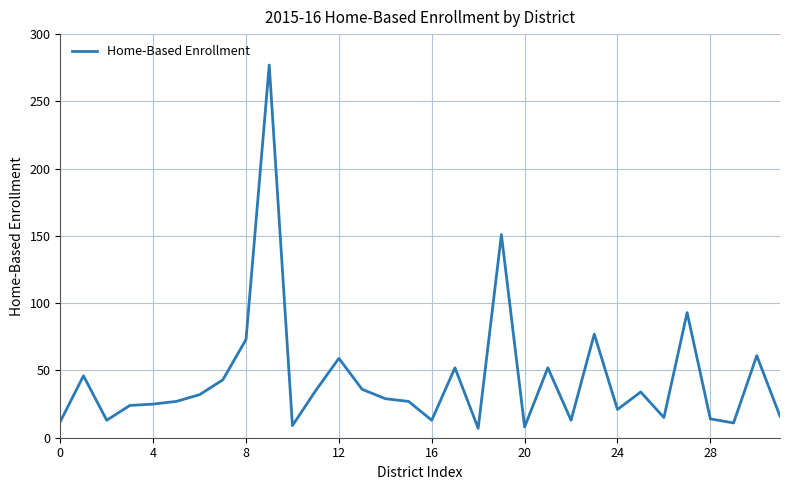

What is the greatest value displayed?

277